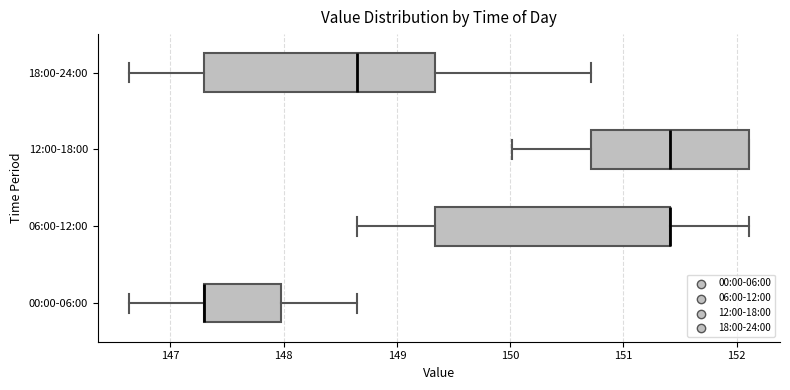

Reading bottom to top, read every box against the x-axis: the position of its median line, the range the box covers, and the ends of its whiskers. The values are not printed on the chart, so give them approximately, as read against the axis.

00:00-06:00: median 147.3 (drawn on the box's left edge), box 147.3 to 148.0, whiskers 146.6 to 148.7
06:00-12:00: median 151.4 (drawn on the box's right edge), box 149.3 to 151.4, whiskers 148.7 to 152.1
12:00-18:00: median 151.4, box 150.7 to 152.1, whiskers 150.0 to 152.1
18:00-24:00: median 148.7, box 147.3 to 149.3, whiskers 146.6 to 150.7